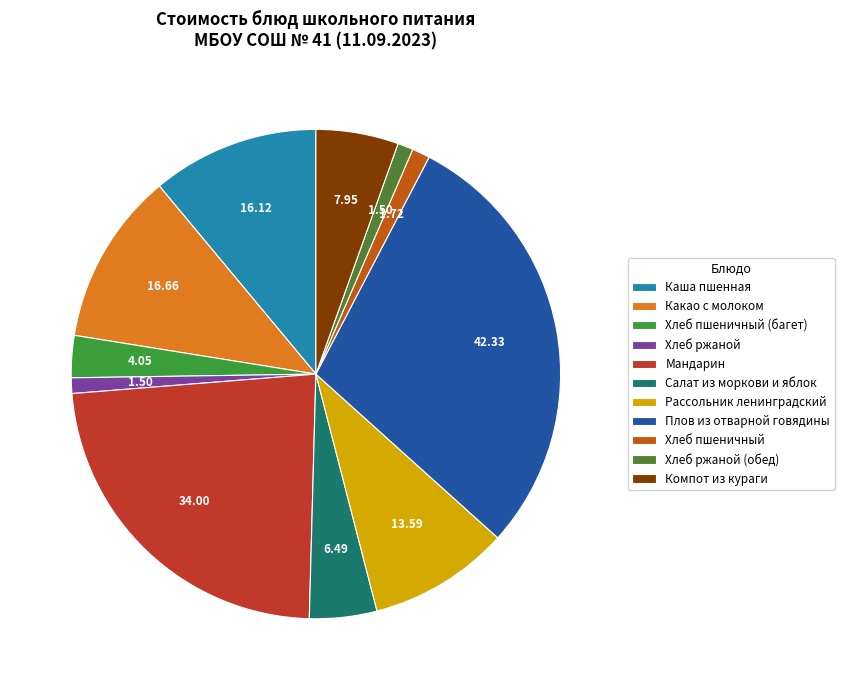

Rank the categories by value from lowest to highest.

Хлеб ржаной, Хлеб ржаной (обед), Хлеб пшеничный, Хлеб пшеничный (багет), Салат из моркови и яблок, Компот из кураги, Рассольник ленинградский, Каша пшенная, Какао с молоком, Мандарин, Плов из отварной говядины